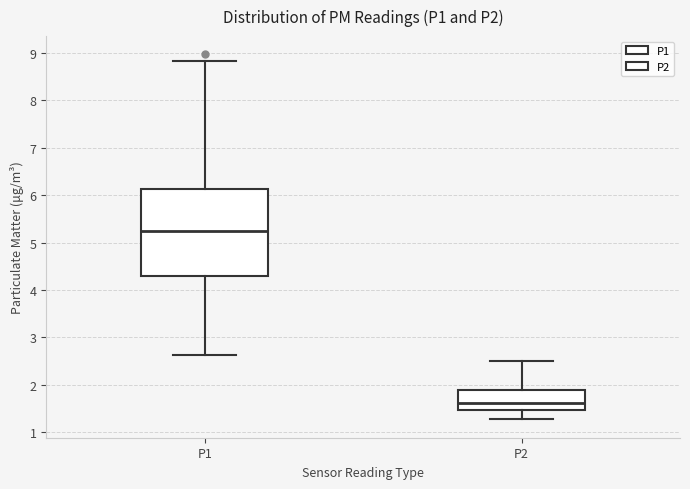

Comparing the boxes themselves (not the whiskers), which one is the tallest?

P1